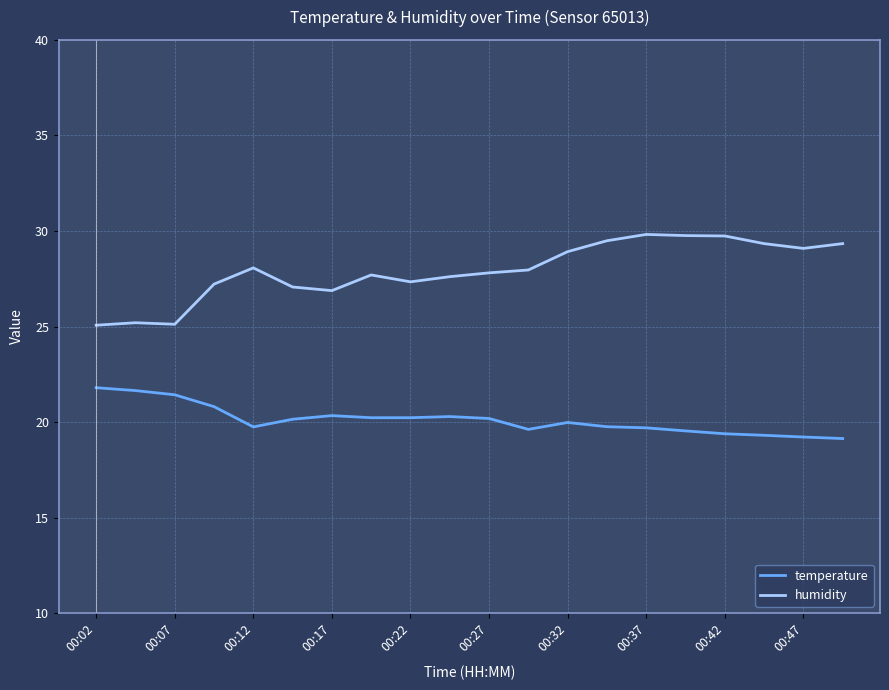

How many distinct data groups are displayed?

2